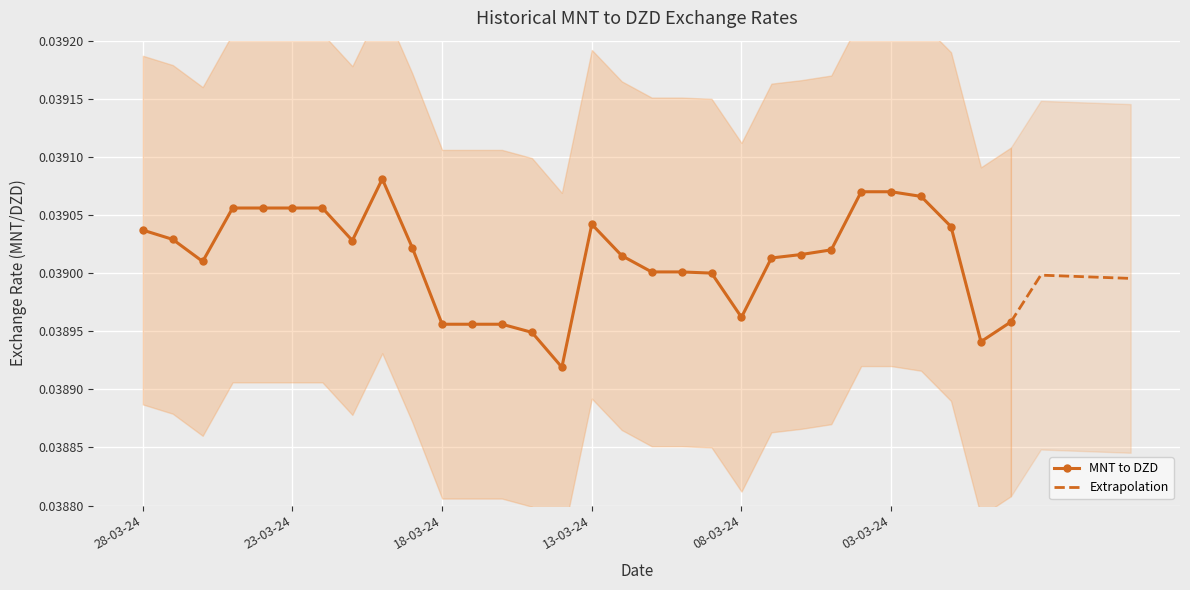

True or false: MNT to DZD has more than 0 interior local peaks.

True